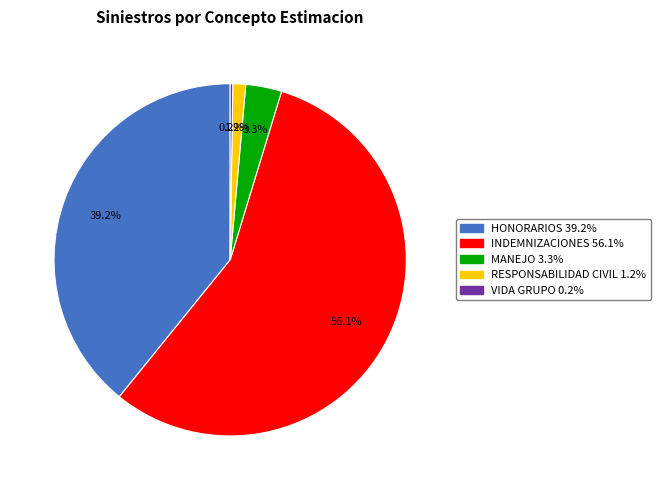

Is there a majority slice in this chart?

Yes